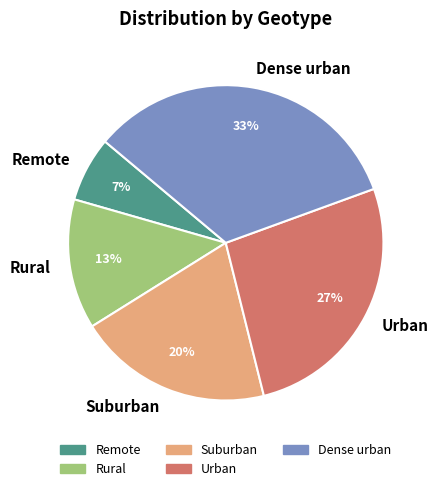

To the nearest percent, what portion does Dense urban represent?

33%